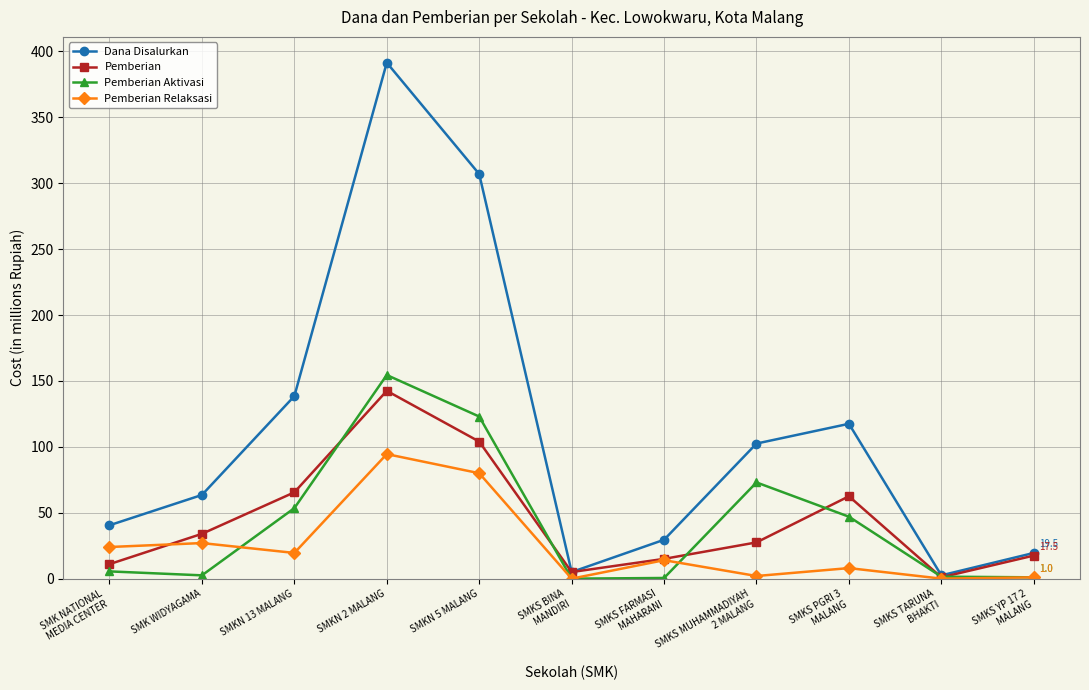

Is it true that Pemberian Aktivasi equals 53.5 at SMKN 13 MALANG?

True